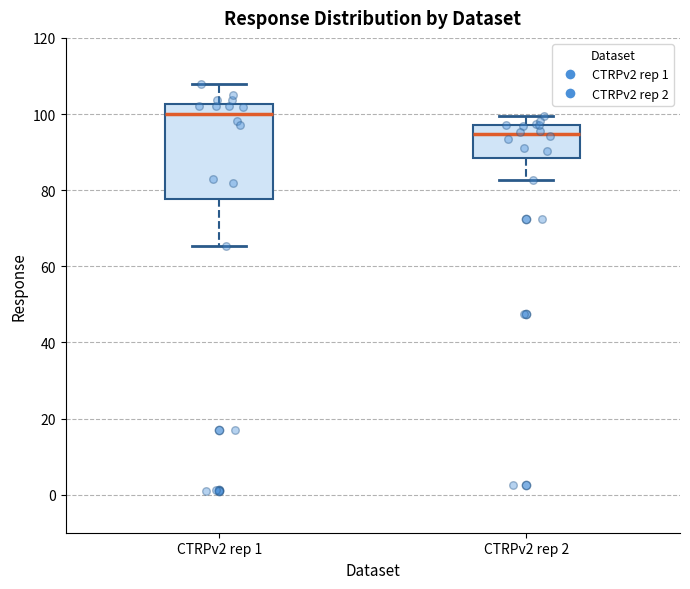

Which box's median line is the highest?

CTRPv2 rep 1